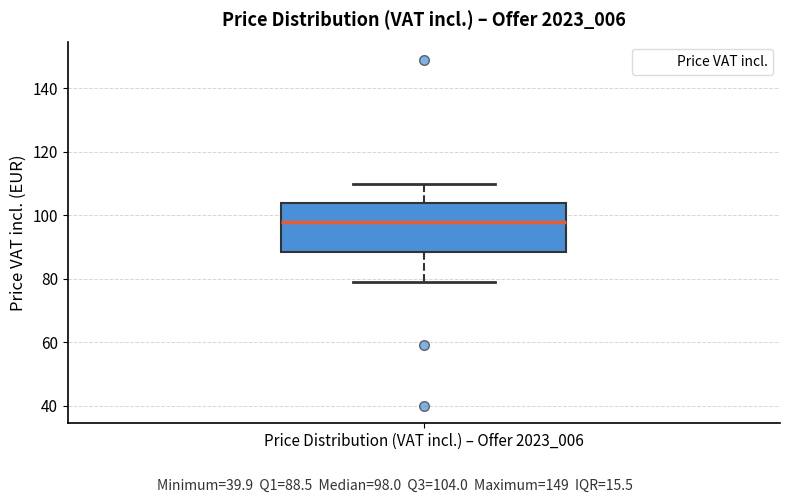

Where is the upper edge of the box for Price Distribution (VAT incl.) – Offer 2023_006 on the y-axis? The values are not printed on the chart, so give them approximately, as read against the axis.

104